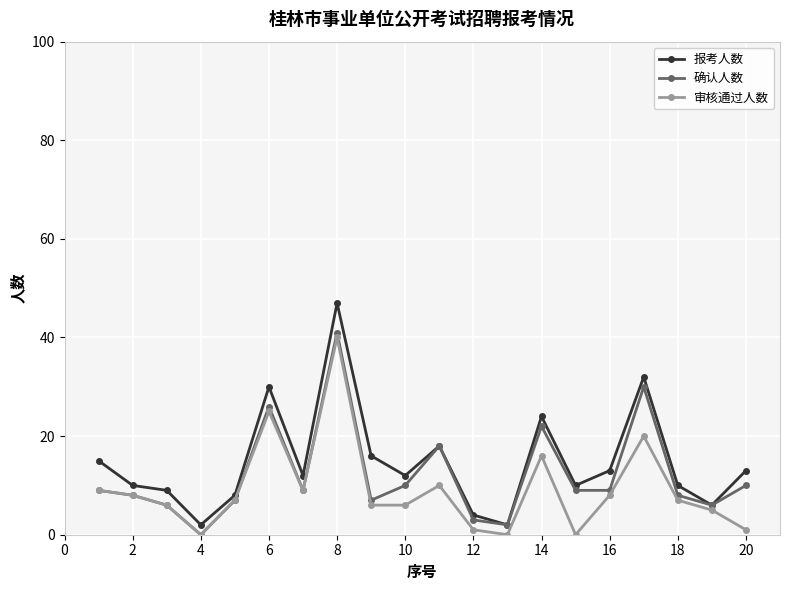

Which series has the widest spread of values?

报考人数